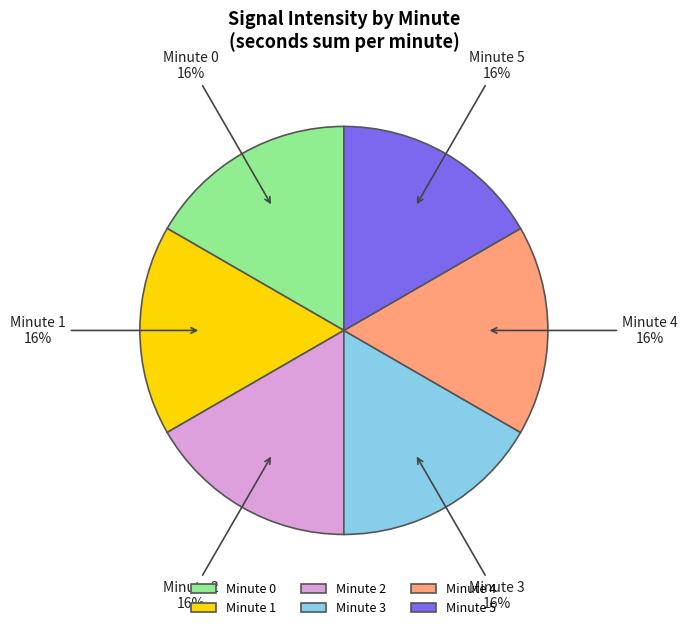

Which slice is the smallest?

2